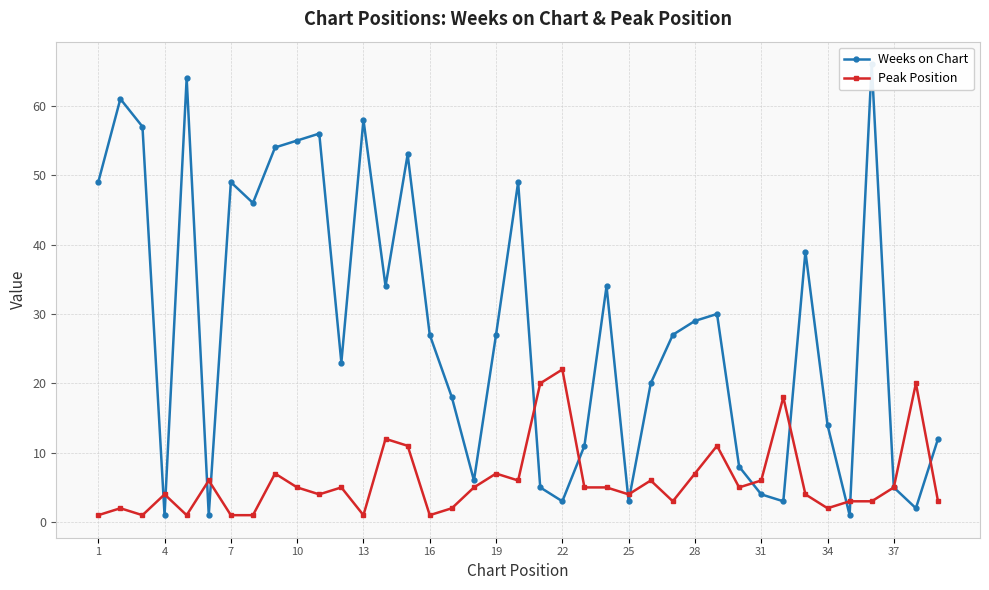

True or false: Weeks on Chart and Peak Position intersect in this chart.

True